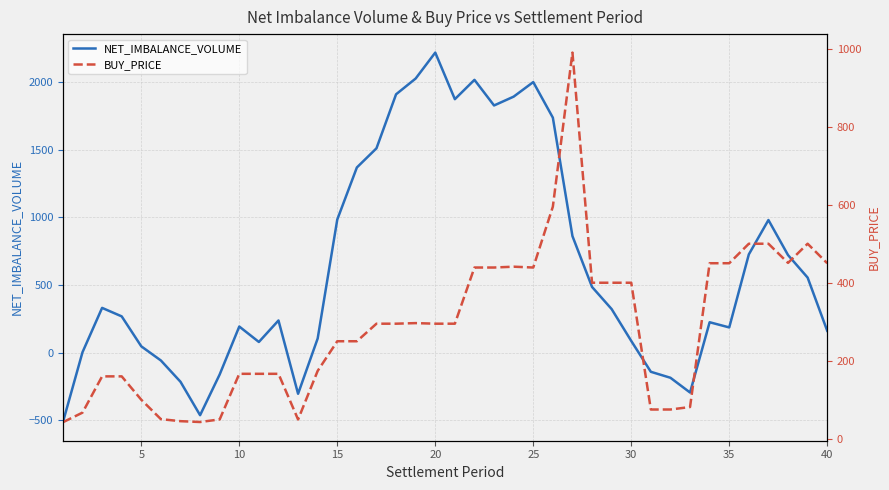

At how many categories does at least one series exceed -225?

40